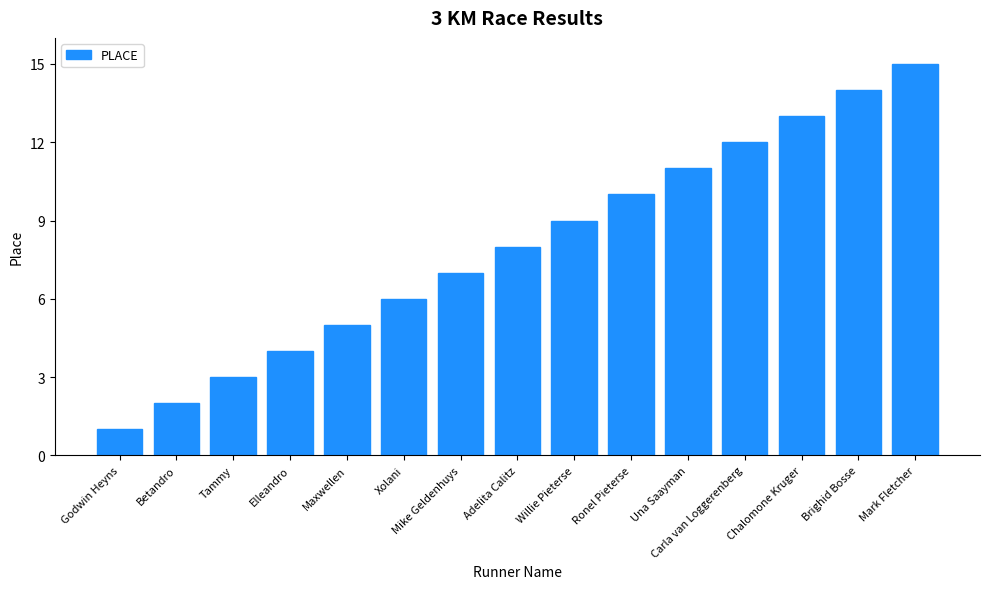

Which has a higher value, Brighid Bosse or Godwin Heyns?

Brighid Bosse